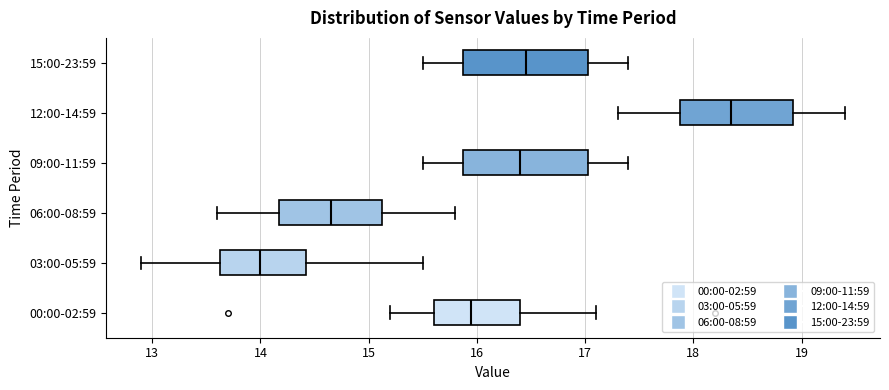

Reading bottom to top, read every box against the x-axis: the position of its median line, the range the box covers, and the ends of its whiskers. The values are not printed on the chart, so give them approximately, as read against the axis.

00:00-02:59: median 16.0, box 15.6 to 16.4, whiskers 15.2 to 17.1
03:00-05:59: median 14.0, box 13.6 to 14.4, whiskers 12.9 to 15.5
06:00-08:59: median 14.7, box 14.2 to 15.1, whiskers 13.6 to 15.8
09:00-11:59: median 16.4, box 15.9 to 17.0, whiskers 15.5 to 17.4
12:00-14:59: median 18.4, box 17.9 to 18.9, whiskers 17.3 to 19.4
15:00-23:59: median 16.5, box 15.9 to 17.0, whiskers 15.5 to 17.4